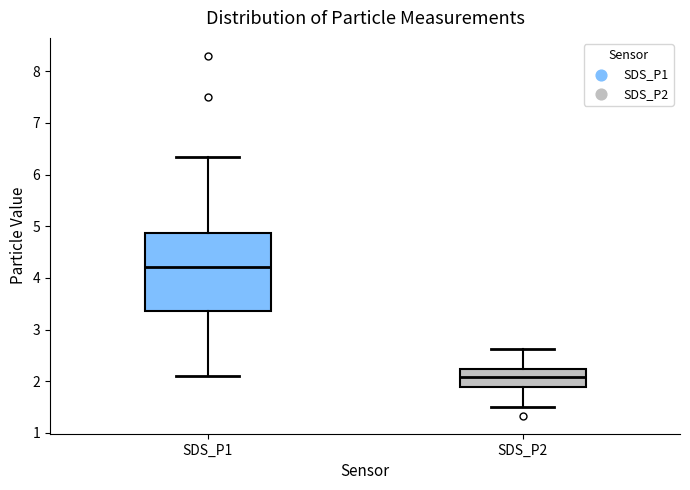

Reading left to right, read every box against the y-axis: the position of its median line, the range the box covers, and the ends of its whiskers. The values are not printed on the chart, so give them approximately, as read against the axis.

SDS_P1: median 4.2, box 3.4 to 4.9, whiskers 2.1 to 6.4
SDS_P2: median 2.1, box 1.9 to 2.2, whiskers 1.5 to 2.6